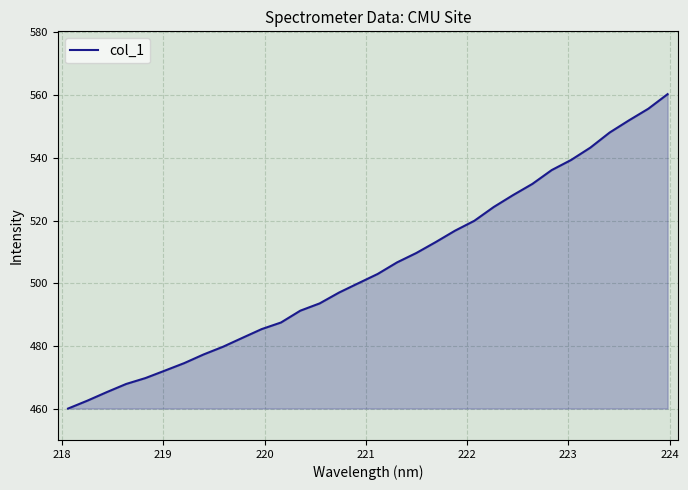

What is the maximum value shown in the chart?

560.3